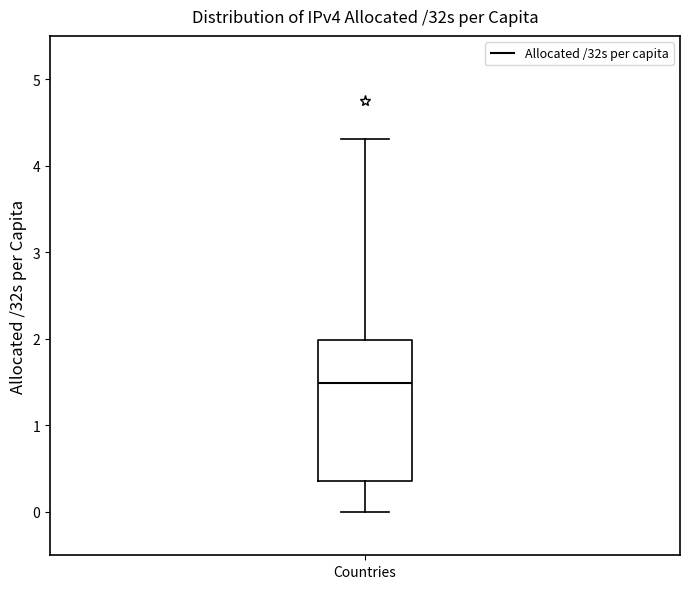

Transcribe this box plot: give where the median line is, the range the box spans, and where the two whiskers end, as read against the y-axis. The values are not printed on the chart, so give them approximately, as read against the axis.

median 1.5, box 0.4 to 2.0, whiskers 0.0 to 4.3